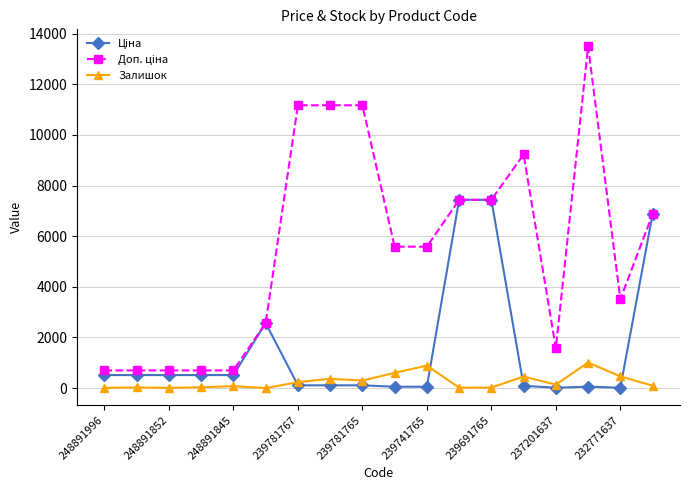

At how many categories does at least one series exceed 7642?

5